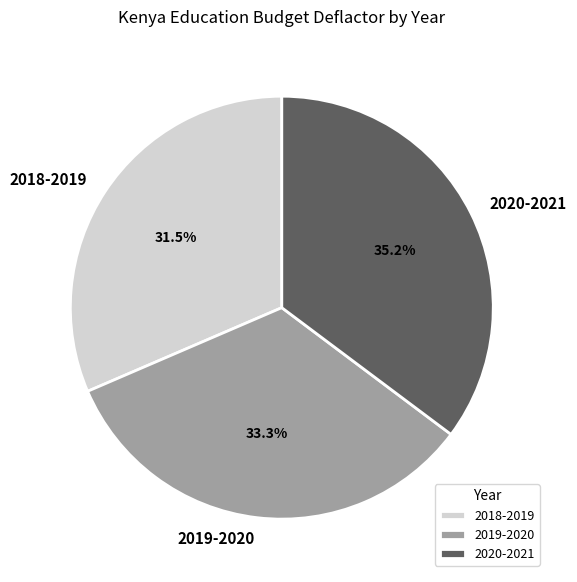

To the nearest percent, what is the difference between the 2018-2019 and 2019-2020 slice percentages?

2%